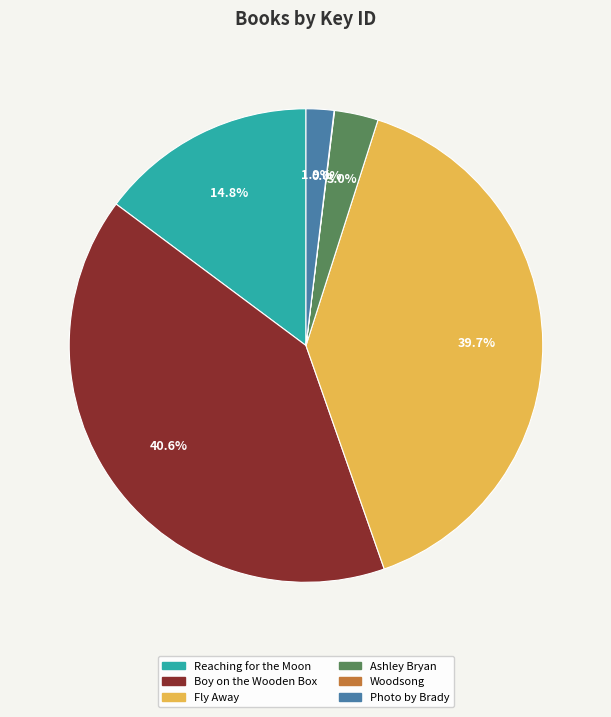

To the nearest percent, what is the difference between the largest and smallest slice percentages?

41%